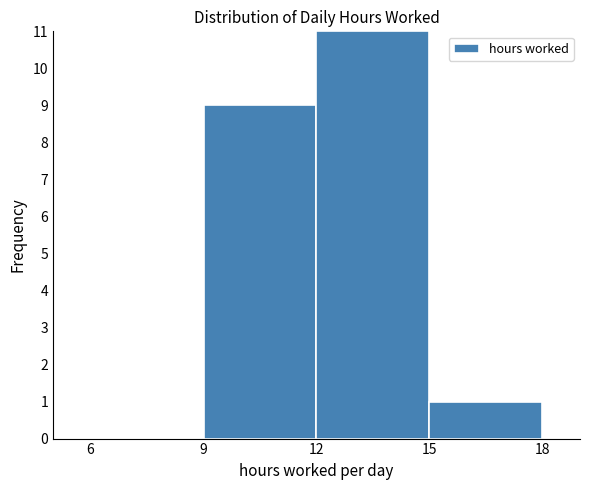

Reading left to right, transcribe this chart: for each bar, give the range it covers on the x-axis and its height. The values are not printed on the chart, so give them approximately, as read against the axis.

6 to 9: 0
9 to 12: 9
12 to 15: 11
15 to 18: 1